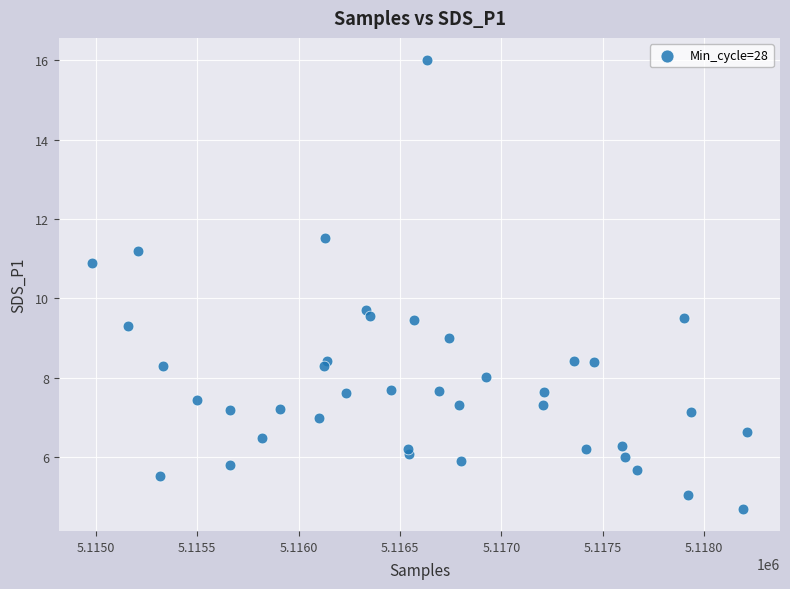

What is the range of X values (max minus min)?

3233.0